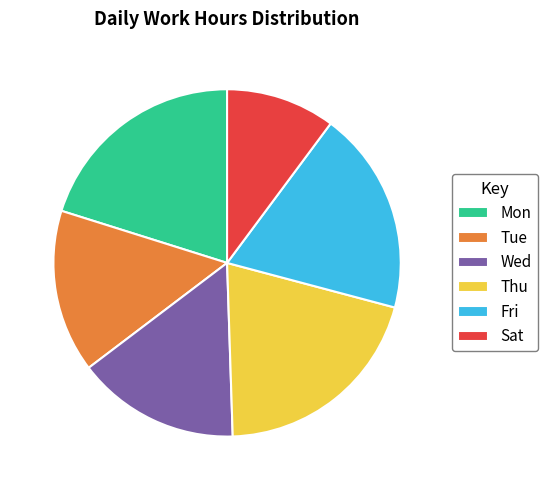

Do Wed and Sat together represent more than half of the pie?

No